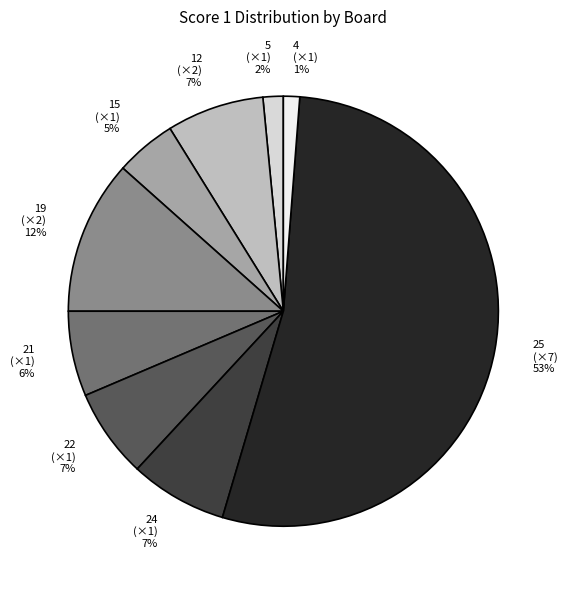

To the nearest percent, what is the difference between the largest and smallest slice percentages?

52%